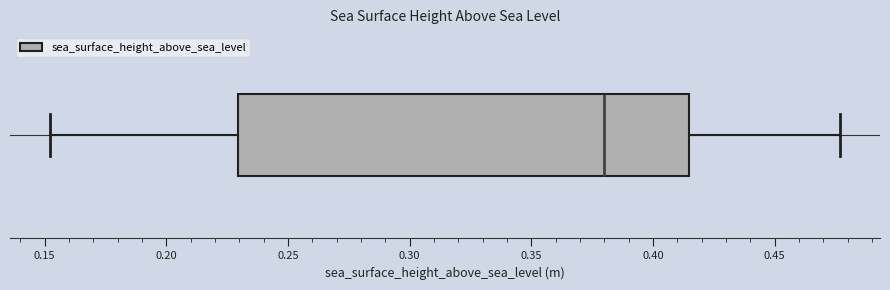

Read this box plot against the x-axis: the position of the median line, the range covered by the box, and the ends of both whiskers. The values are not printed on the chart, so give them approximately, as read against the axis.

median 0.380, box 0.230 to 0.415, whiskers 0.150 to 0.475